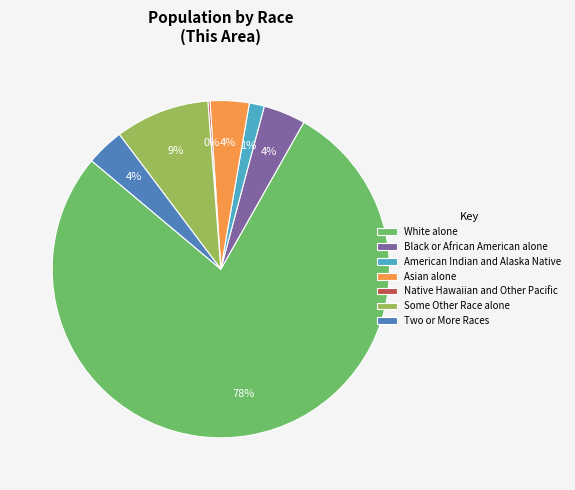

To the nearest percent, what is the combined percentage of Asian alone and Some Other Race alone?

13%